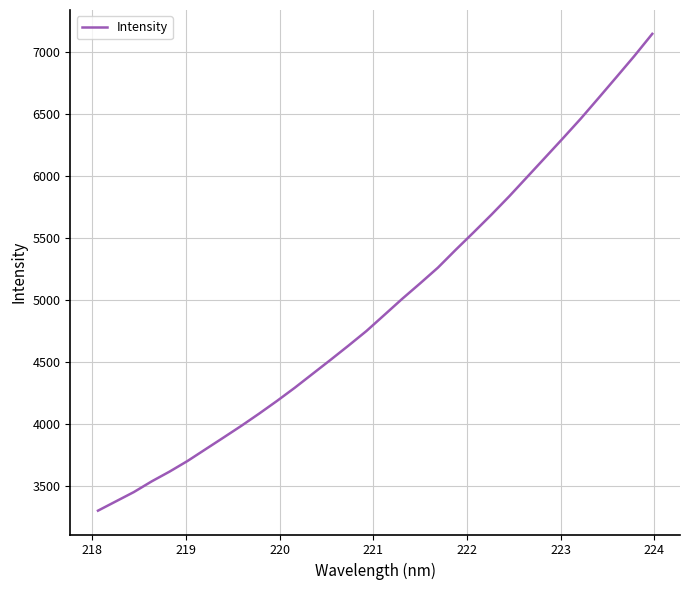

What is the greatest value displayed?

7142.5